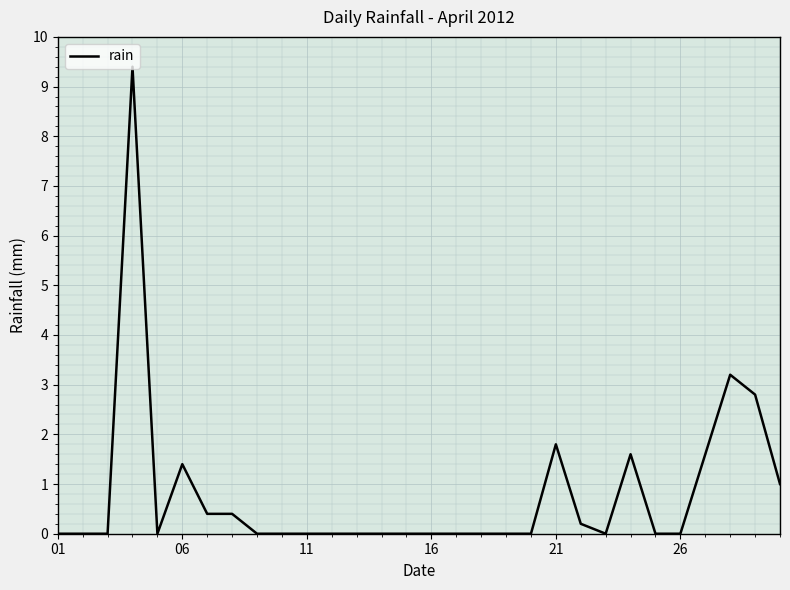

What is the difference between the maximum and minimum values?

9.4